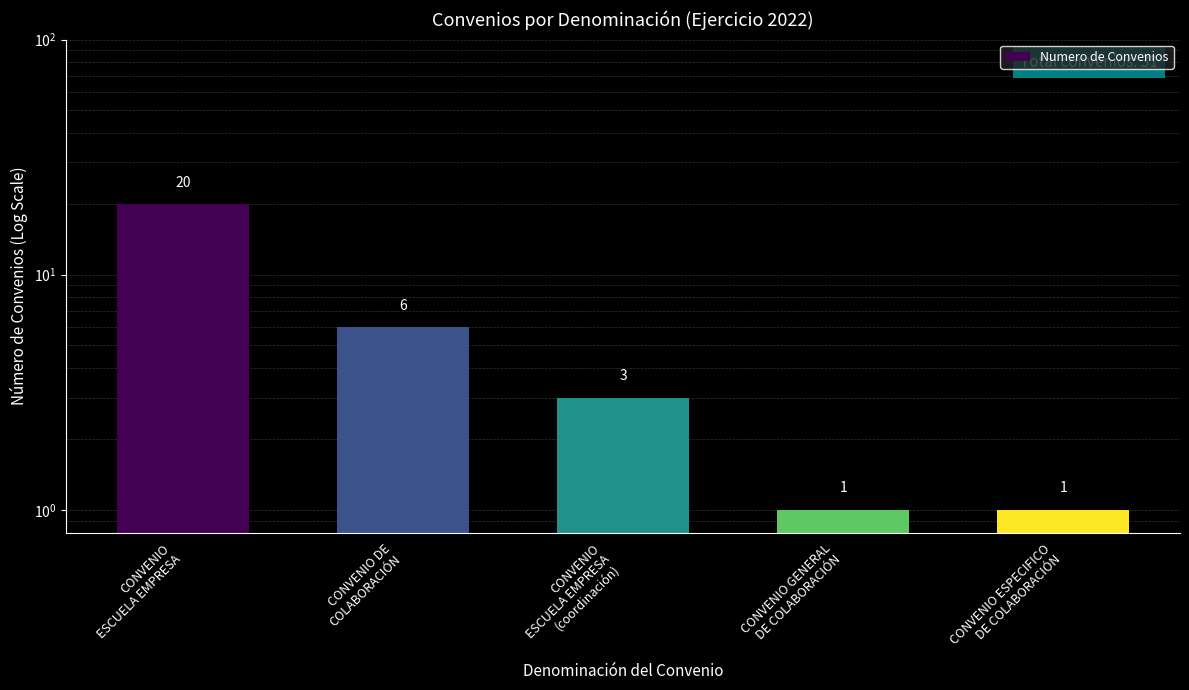

Reading left to right, extract all data points from this chart.

20	6	3	1	1